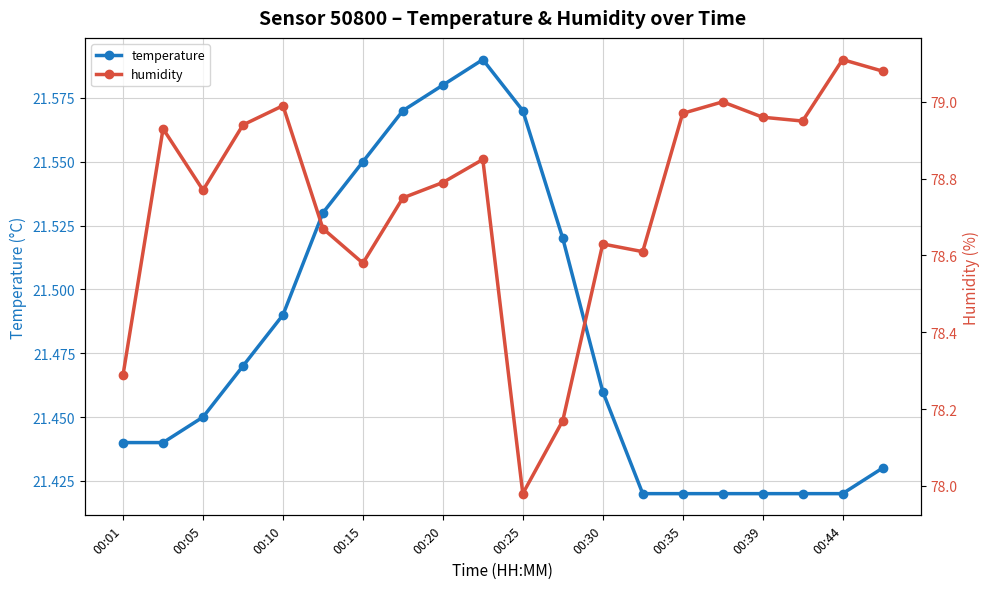

Count the temperature values in the range 21 to 22.

20